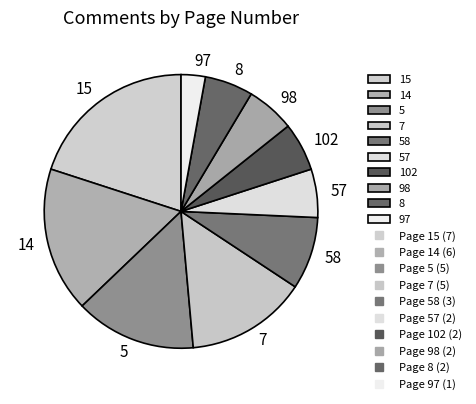

How many segments does this pie chart have?

10